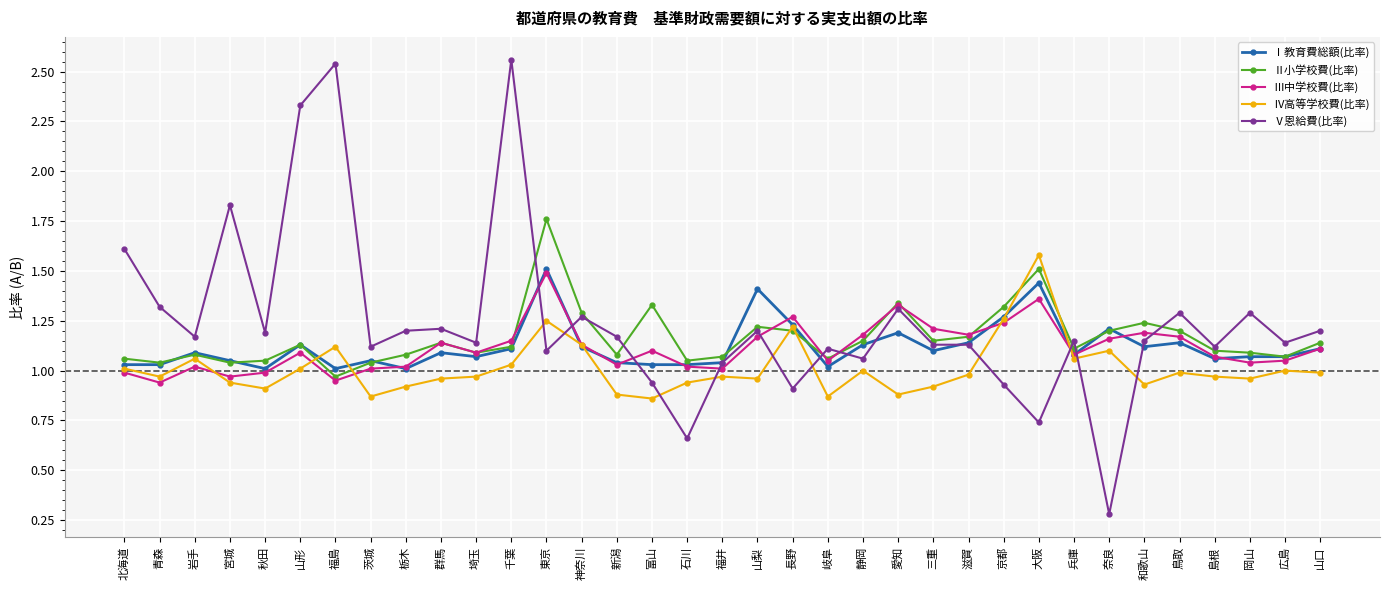

Between 岩手 and 滋賀, which series saw the biggest shift?

Ⅲ中学校費(比率)